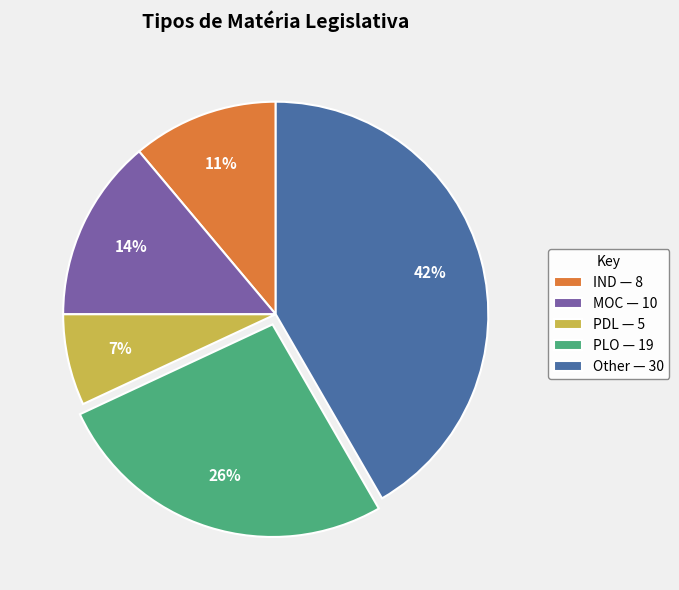

To the nearest percent, what percentage of the pie is PLO?

26%